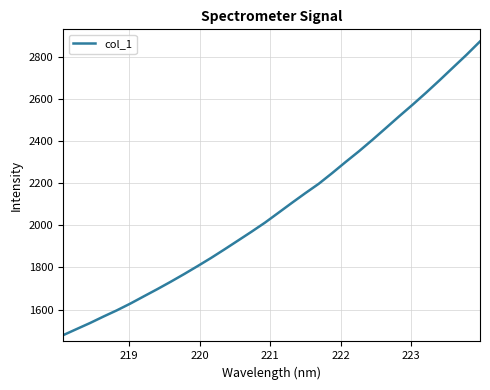

Does the chart have visible grid lines?

Yes